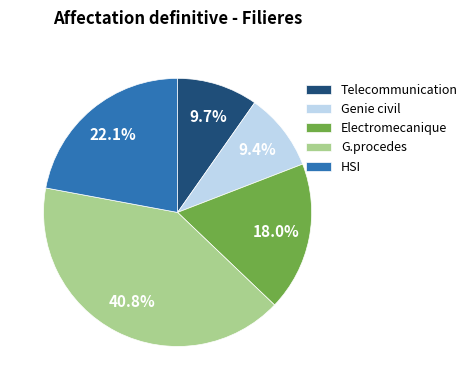

Does Genie civil account for over 50% of the chart?

No